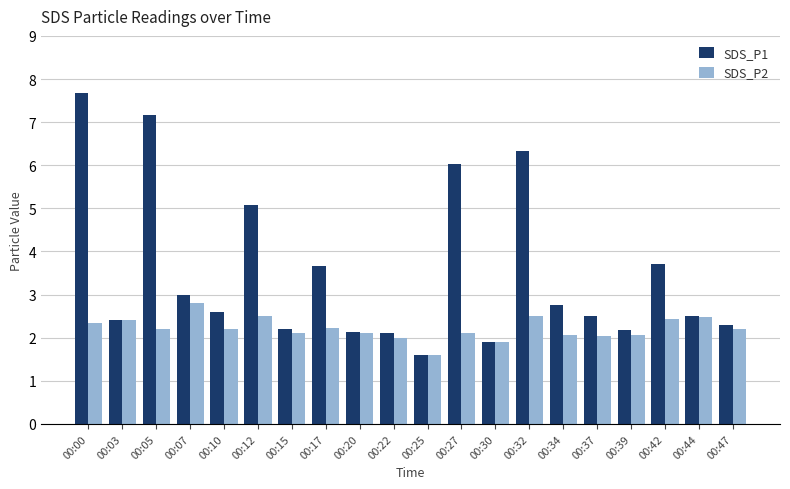

At which category is the sum across all series the highest?

00:00